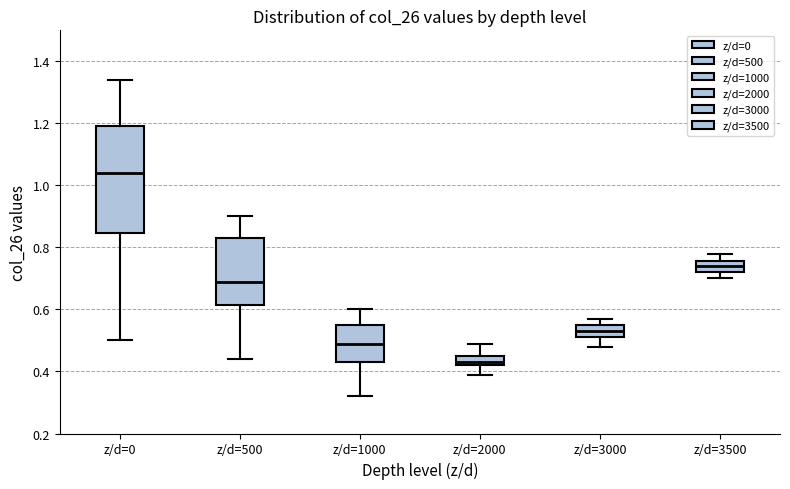

Reading left to right, read every box against the y-axis: the position of its median line, the range the box covers, and the ends of its whiskers. The values are not printed on the chart, so give them approximately, as read against the axis.

z/d=0: median 1.04, box 0.84 to 1.20, whiskers 0.50 to 1.34
z/d=500: median 0.70, box 0.62 to 0.84, whiskers 0.44 to 0.90
z/d=1000: median 0.50, box 0.44 to 0.56, whiskers 0.32 to 0.60
z/d=2000: median 0.44, box 0.42 to 0.46, whiskers 0.40 to 0.50
z/d=3000: median 0.54, box 0.52 to 0.56, whiskers 0.48 to 0.58
z/d=3500: median 0.74, box 0.72 to 0.76, whiskers 0.70 to 0.78